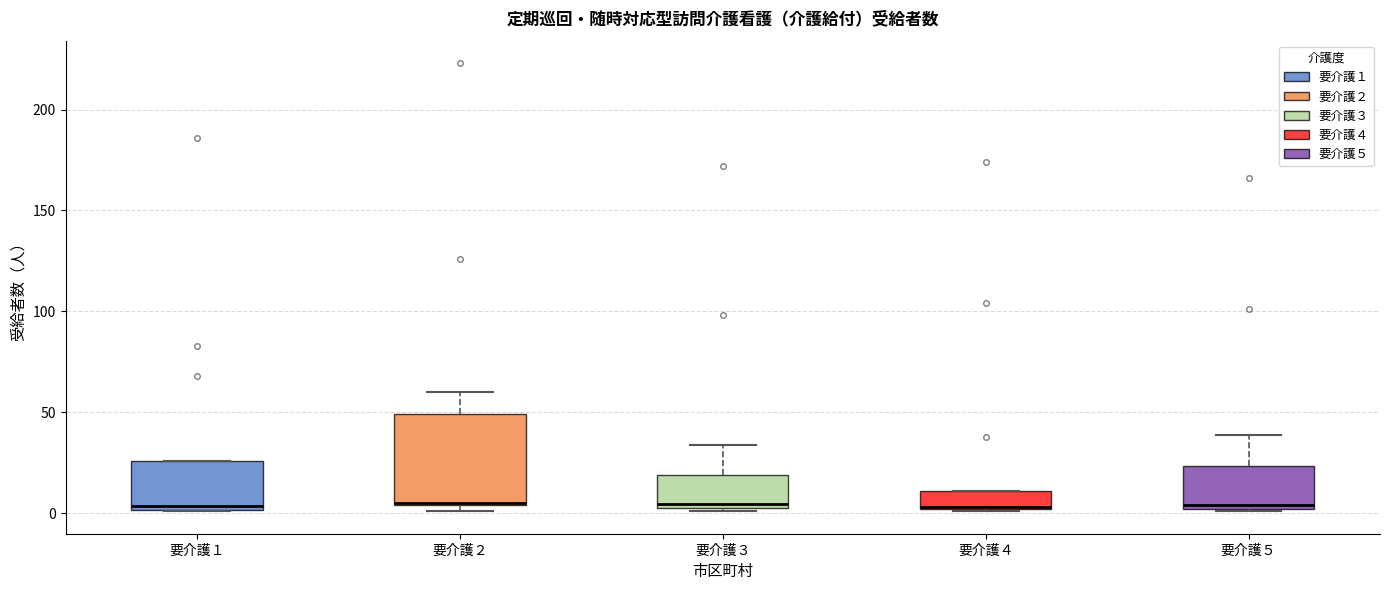

Reading left to right, read every box against the y-axis: the position of its median line, the range the box covers, and the ends of its whiskers. The values are not printed on the chart, so give them approximately, as read against the axis.

要介護１: median 5, box 0 to 25, whiskers 0 to 25
要介護２: median 5, box 5 to 50, whiskers 0 to 60
要介護３: median 5 (just above the box's lower edge), box 5 to 20, whiskers 0 to 35
要介護４: median 5, box 0 to 10, whiskers 0 to 10
要介護５: median 5, box 0 to 25, whiskers 0 to 40